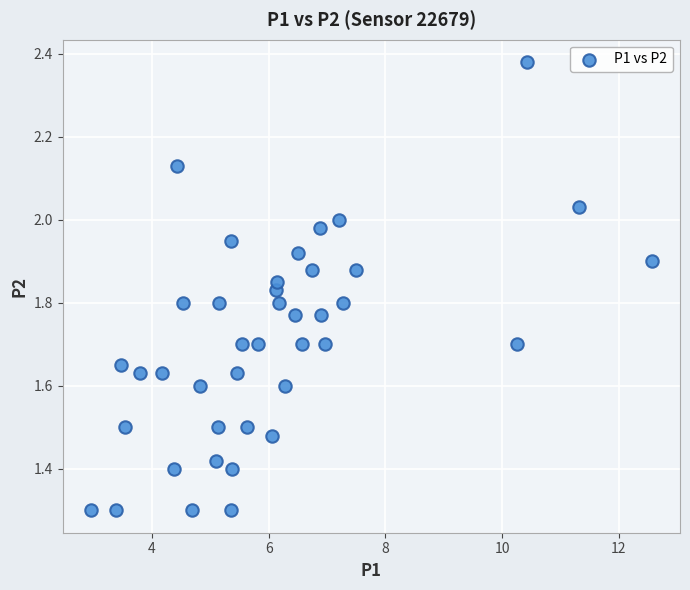

What is the range of X values (max minus min)?

9.6